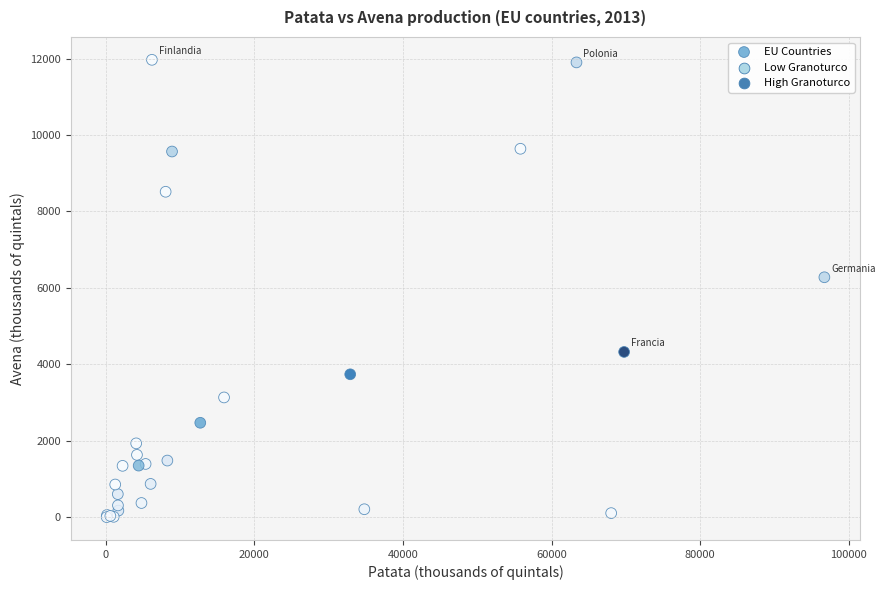

What Y value in the scatter plot is closest to 5984?

6277.0